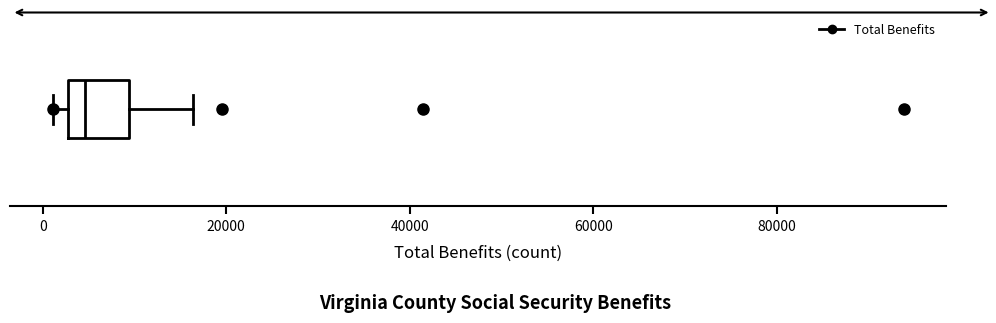

Where is the left edge of the box on the x-axis? The values are not printed on the chart, so give them approximately, as read against the axis.

2000